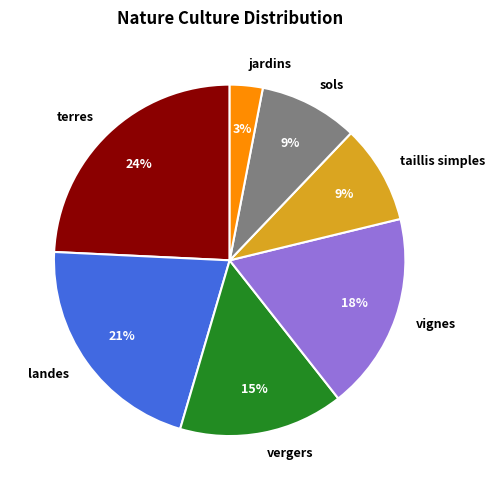

Does terres account for over 50% of the chart?

No